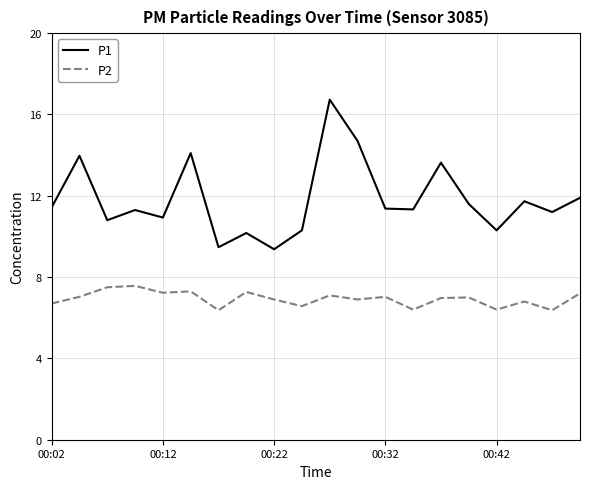

True or false: P2 and P1 cross at least once.

False